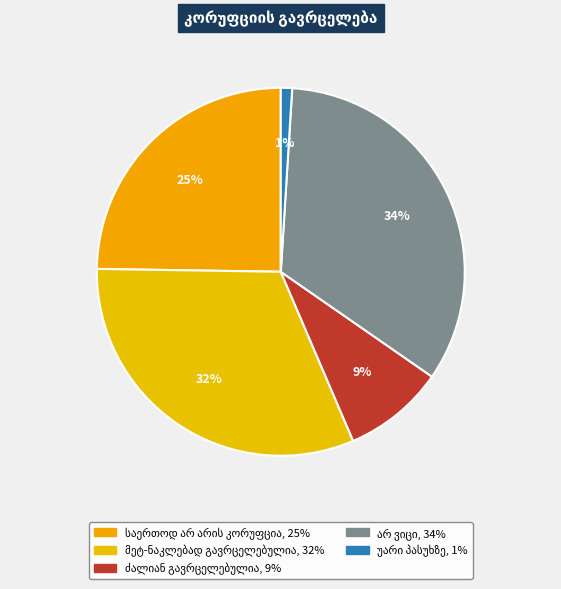

Rank the categories by value from highest to lowest.

არ ვიცი, მეტ-ნაკლებად გავრცელებულია, საერთოდ არ არის კორუფცია, ძალიან გავრცელებულია, უარი პასუხზე